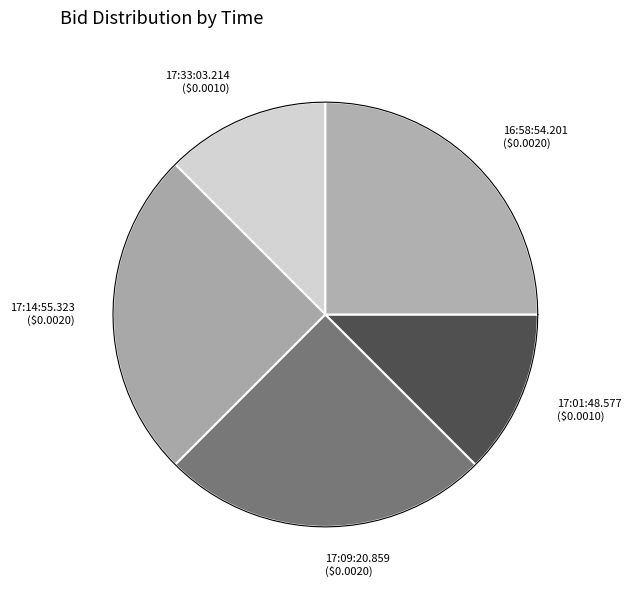

The 17:01:48.577 slice represents 12% of the pie. True or false?

True